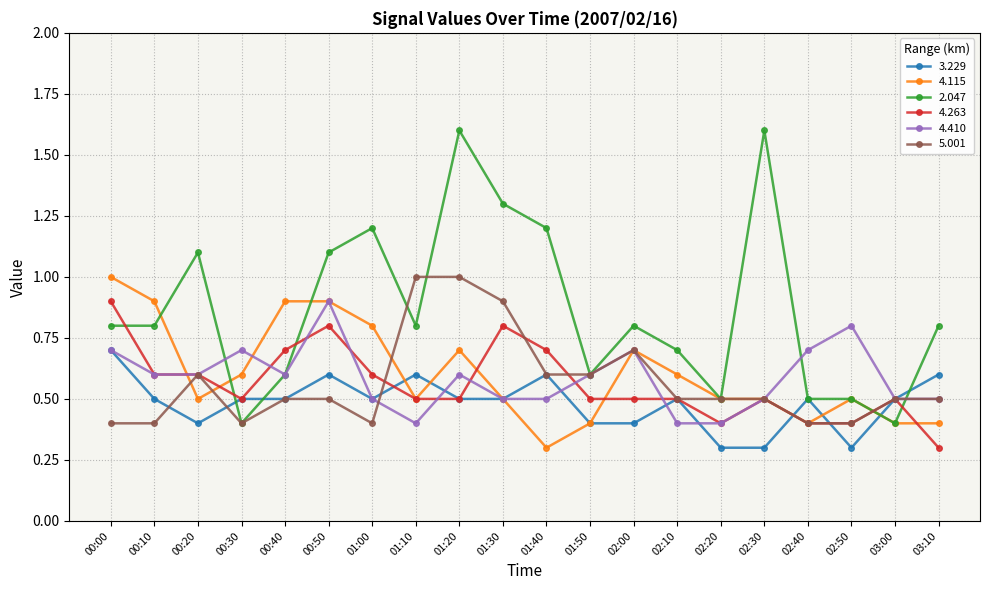

Between which two adjacent categories do 2.047 and 4.263 first intersect?

00:00 and 00:10